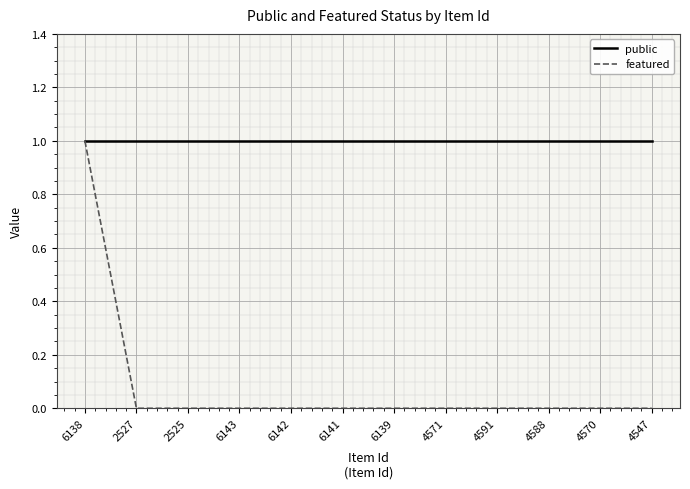

Which series has the largest total across all categories?

public